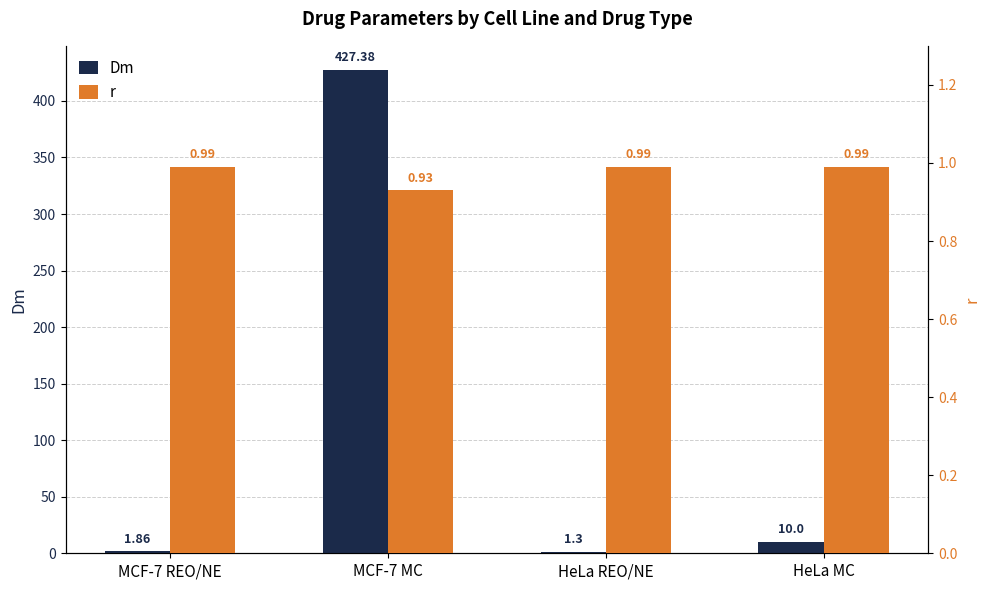

What is the minimum value for Dm?

1.3